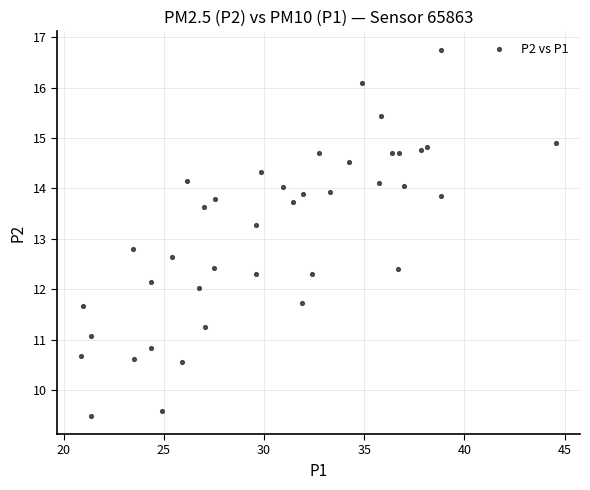

What is the range of X values (max minus min)?

23.7